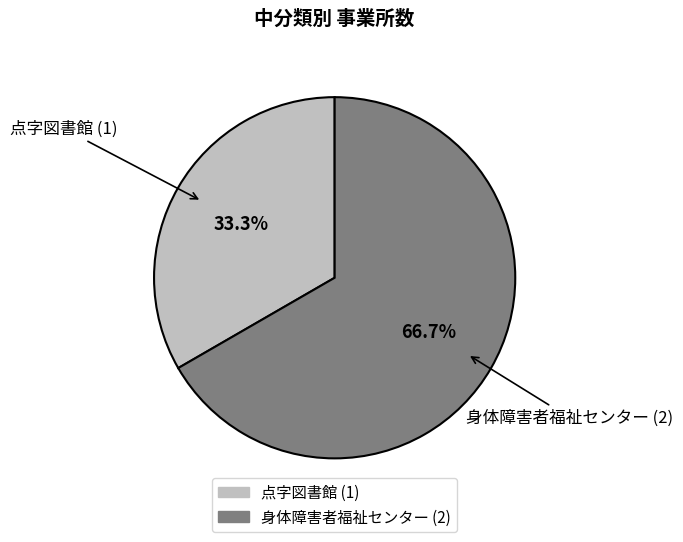

Rank the categories by value from lowest to highest.

点字図書館, 身体障害者福祉センター